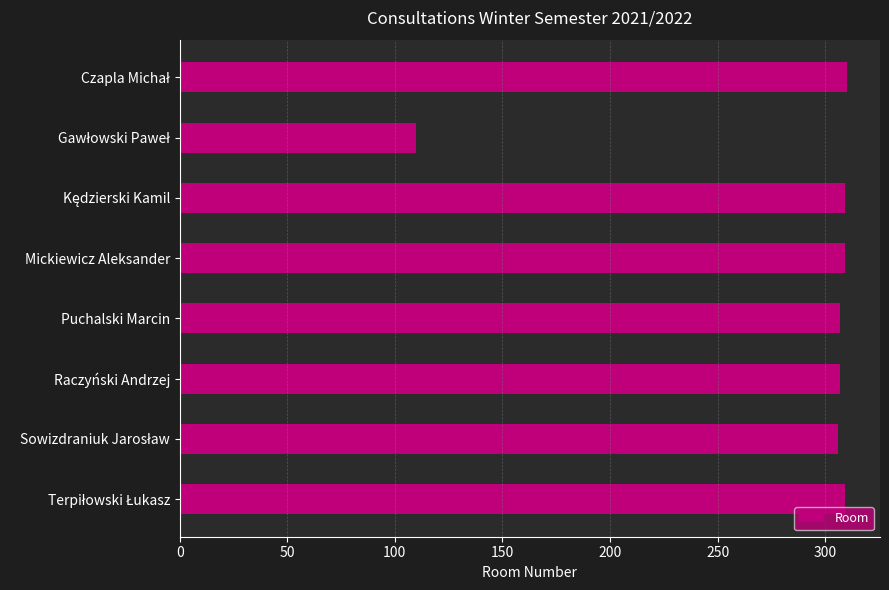

What is the average value?

283